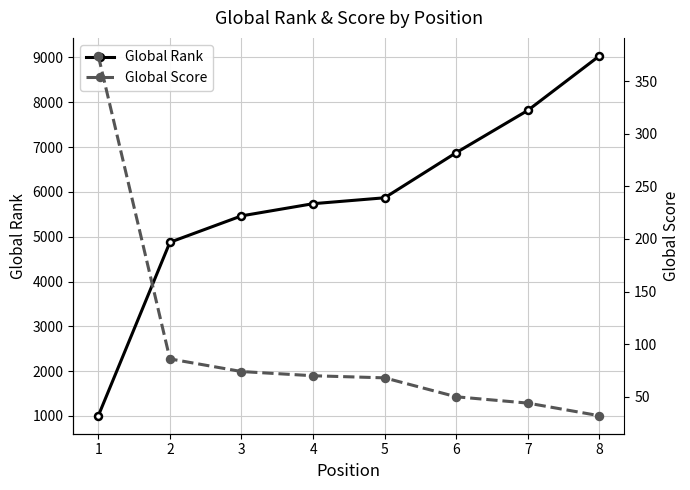

Rank the series by their average value, from highest to lowest.

Global Rank, Global Score